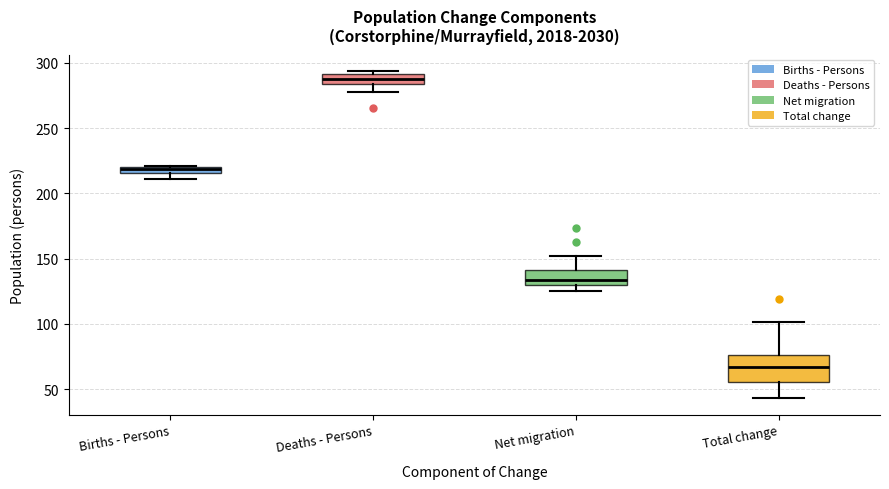

Comparing the boxes themselves (not the whiskers), which one is the tallest?

Total change